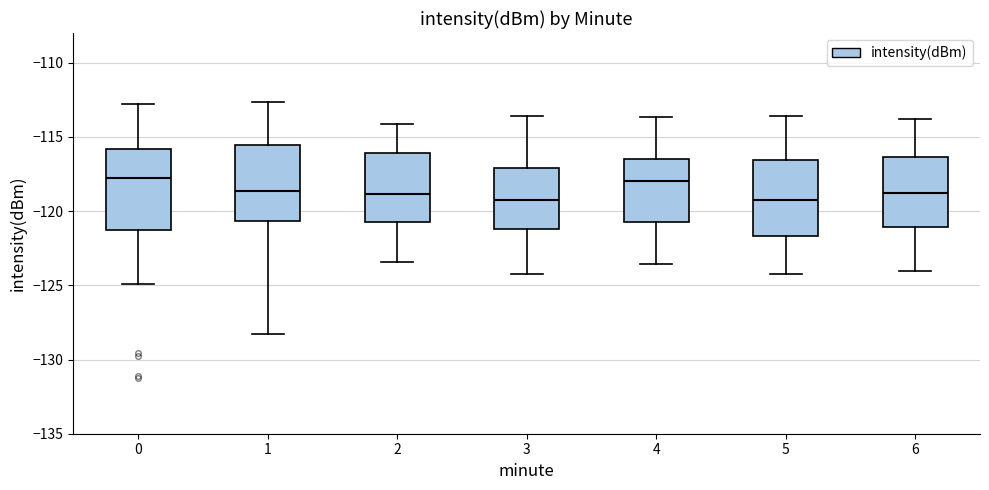

Reading left to right, transcribe this box plot: for each box, give where its median line is, the range the box spans, and where its two whiskers end, as read against the y-axis. The values are not printed on the chart, so give them approximately, as read against the axis.

0: median -118.0, box -121.5 to -116.0, whiskers -125.0 to -113.0
1: median -118.5, box -120.5 to -115.5, whiskers -128.5 to -112.5
2: median -119.0, box -120.5 to -116.0, whiskers -123.5 to -114.0
3: median -119.0, box -121.0 to -117.0, whiskers -124.0 to -113.5
4: median -118.0, box -121.0 to -116.5, whiskers -123.5 to -113.5
5: median -119.0, box -121.5 to -116.5, whiskers -124.0 to -113.5
6: median -119.0, box -121.0 to -116.5, whiskers -124.0 to -114.0